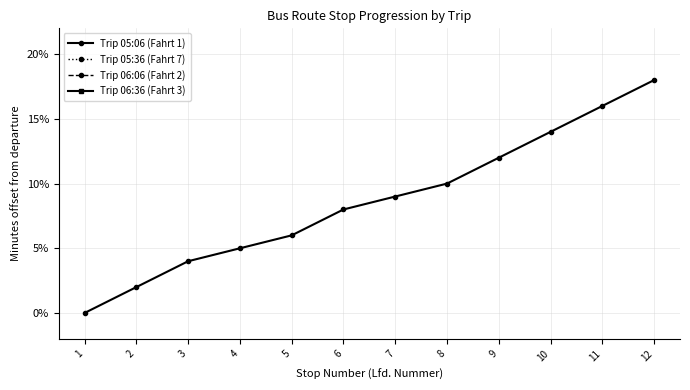

What is the highest value of the Trip 06:06 (Fahrt 2) series?

78